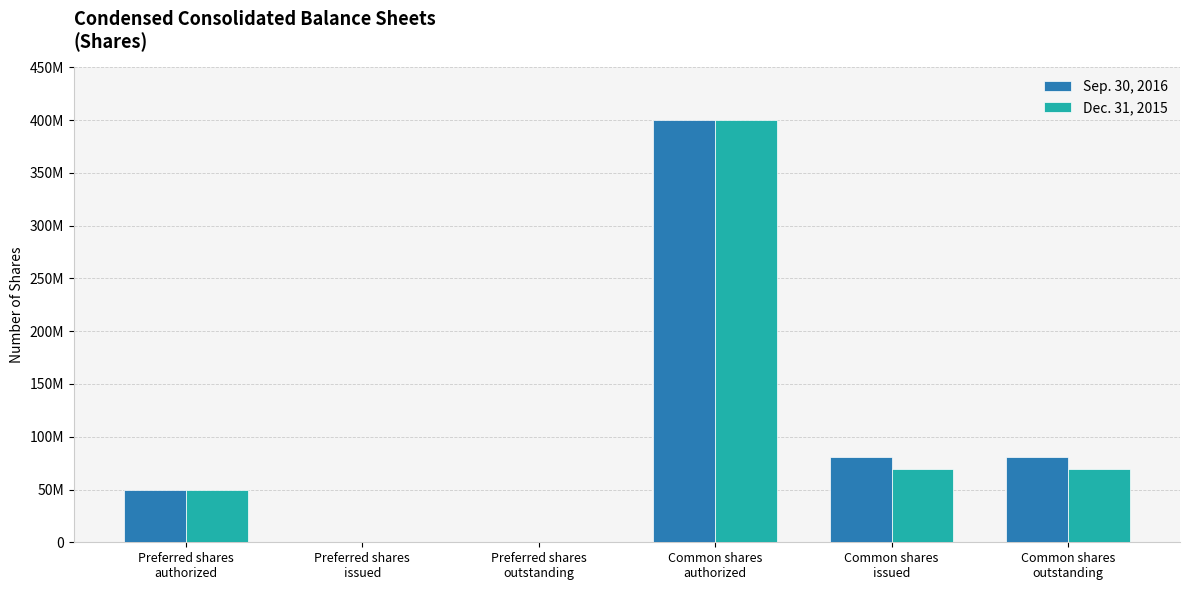

What are all the series names shown in the legend?

Sep. 30, 2016, Dec. 31, 2015